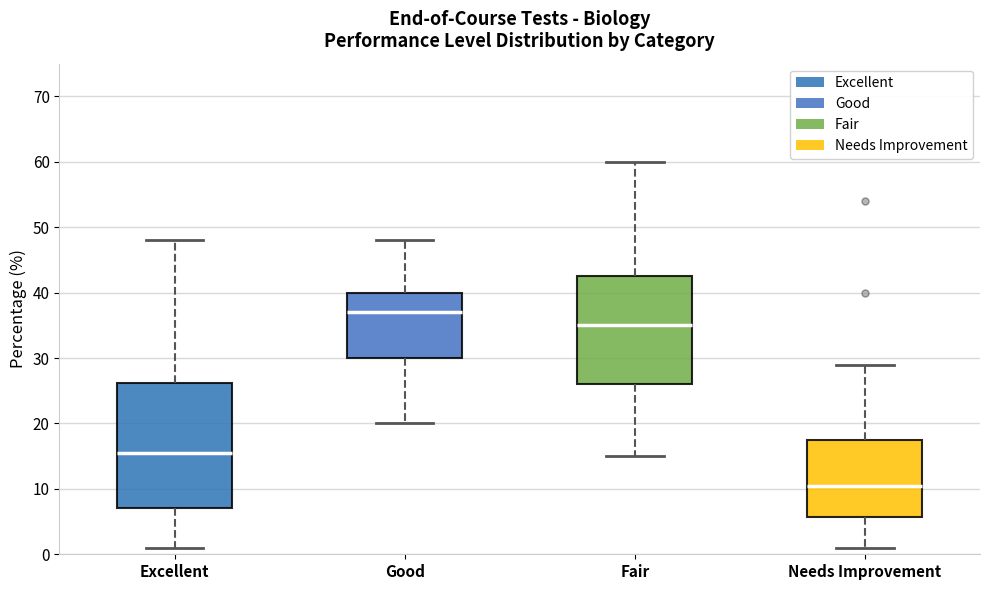

Reading left to right, transcribe this box plot: for each box, give where its median line is, the range the box spans, and where its two whiskers end, as read against the y-axis. The values are not printed on the chart, so give them approximately, as read against the axis.

Excellent: median 16, box 7 to 26, whiskers 1 to 48
Good: median 37, box 30 to 40, whiskers 20 to 48
Fair: median 35, box 26 to 43, whiskers 15 to 60
Needs Improvement: median 11, box 6 to 18, whiskers 1 to 29